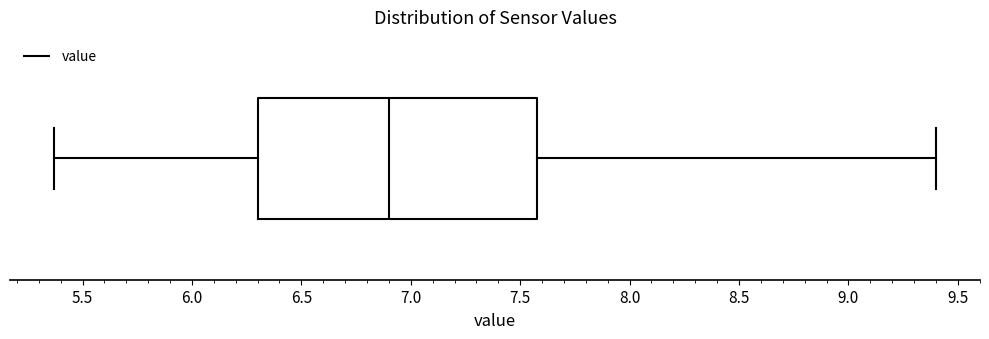

Where is the left edge of the box on the x-axis? The values are not printed on the chart, so give them approximately, as read against the axis.

6.30